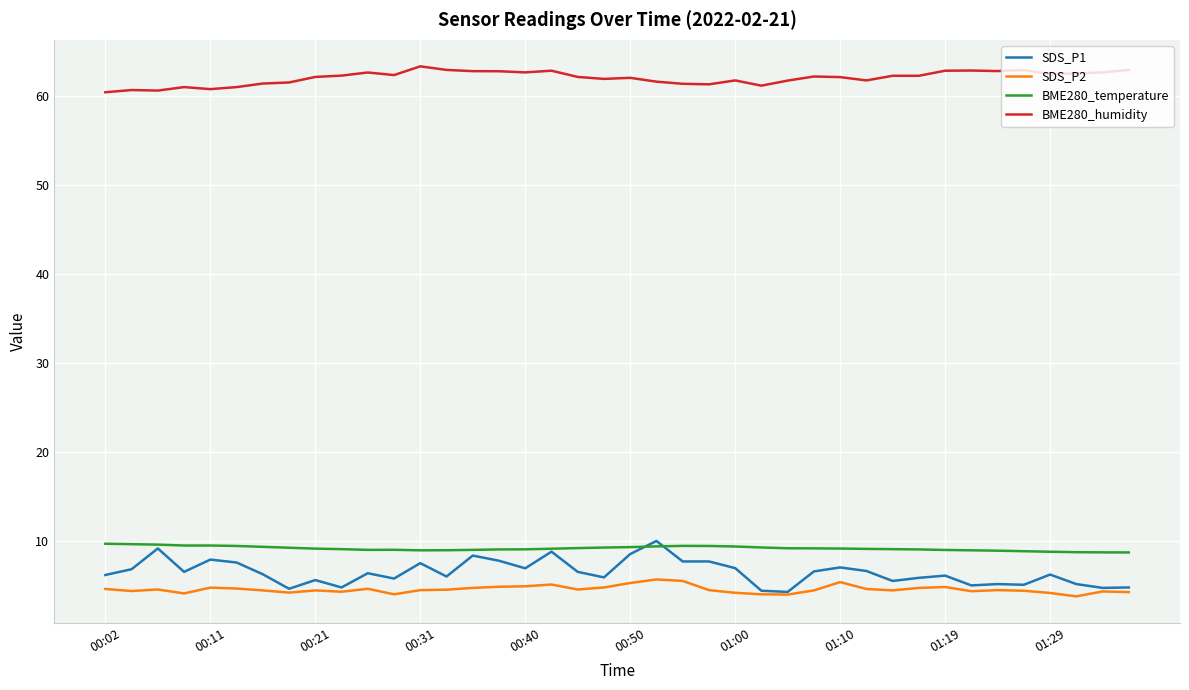

Which series has the largest range (max minus min)?

SDS_P1